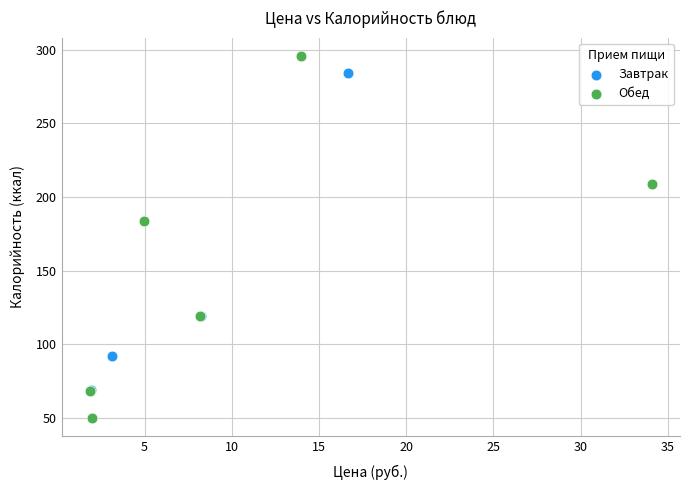

Which series has the widest spread of Y values?

Обед